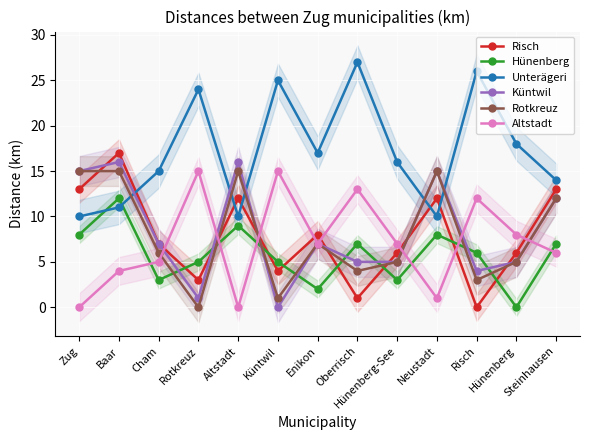

Which category has the highest value in the Risch series?

Baar